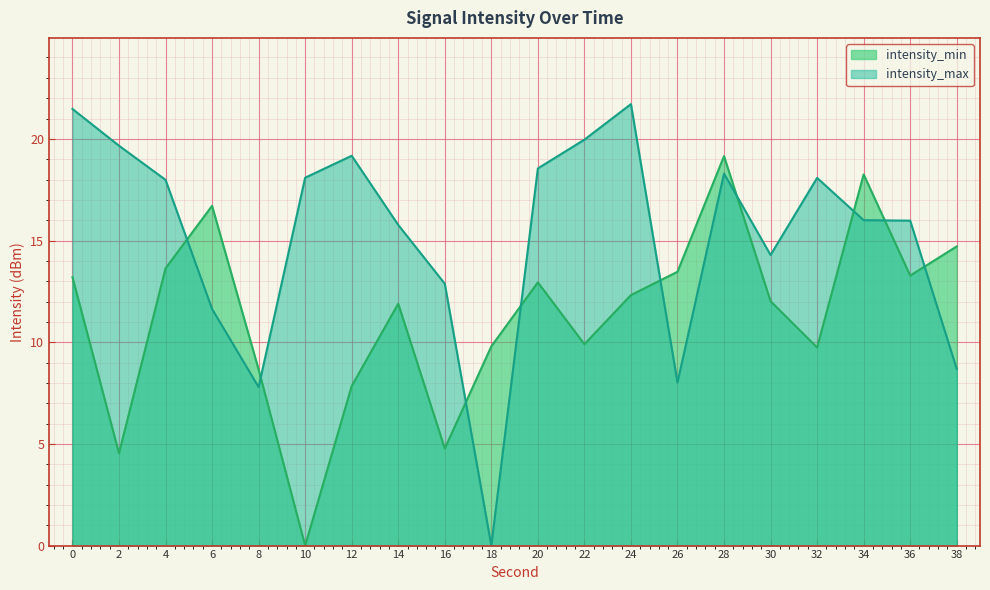

The value of intensity_max at 4 is 25.4. True or false?

False